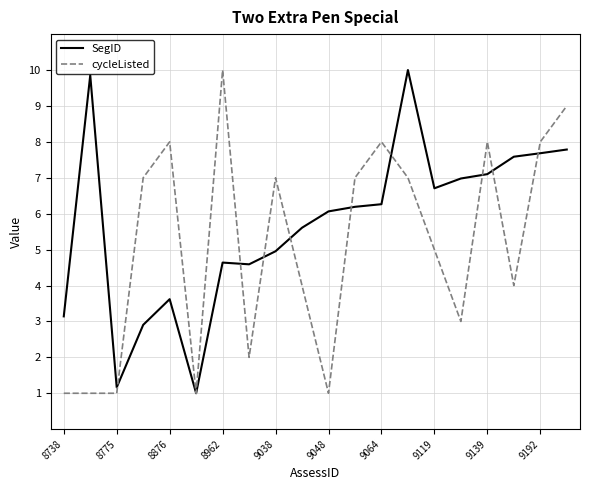

Which series has the largest total across all categories?

SegID